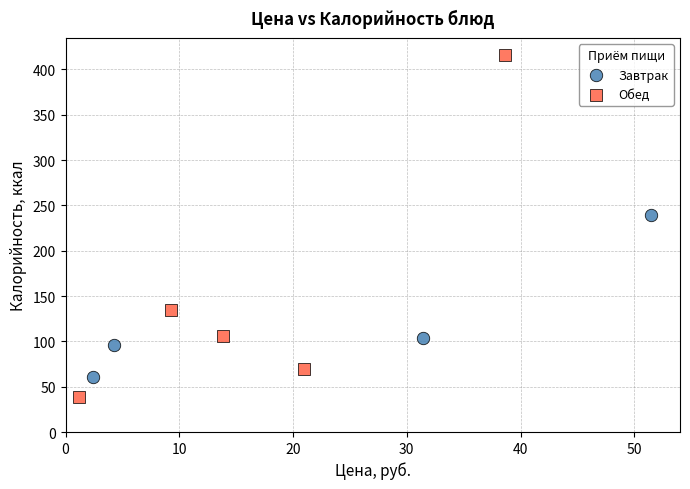

Which series has the widest spread of Y values?

Обед